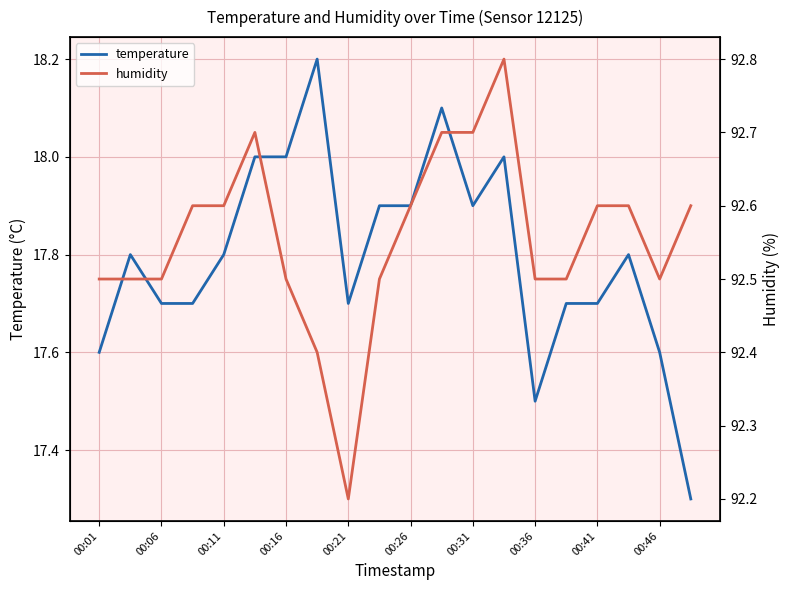

How many lines are shown in the chart?

2